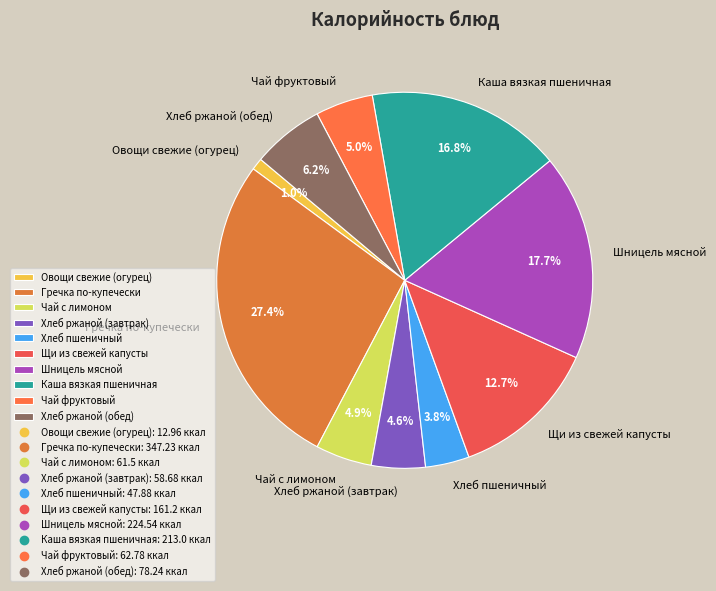

What is the ratio of the value at Гречка по-купечески to the value at Шницель мясной?

1.5